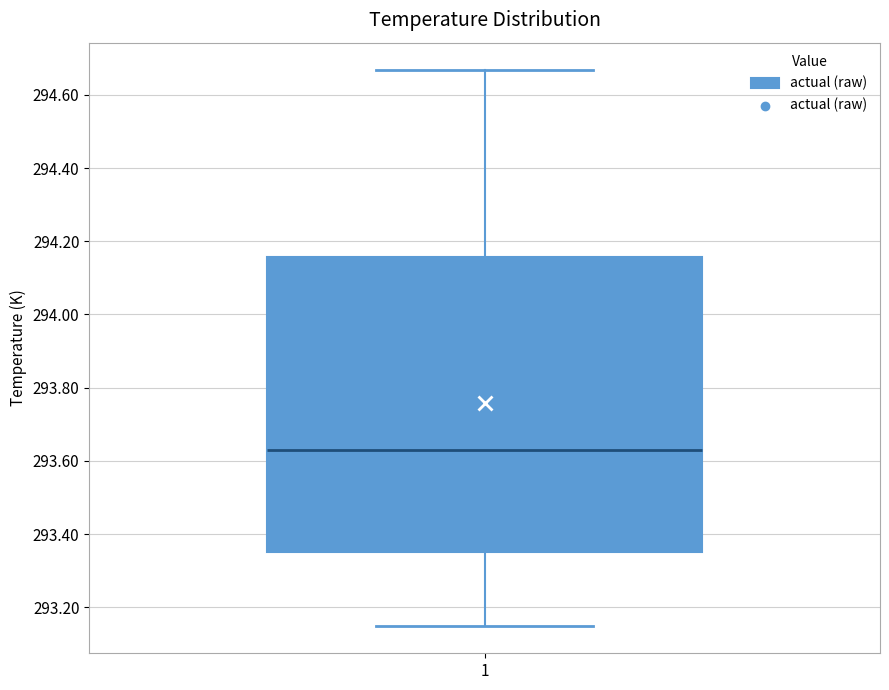

Transcribe this box plot: give where the median line is, the range the box spans, and where the two whiskers end, as read against the y-axis. The values are not printed on the chart, so give them approximately, as read against the axis.

median 293.62, box 293.36 to 294.16, whiskers 293.16 to 294.66